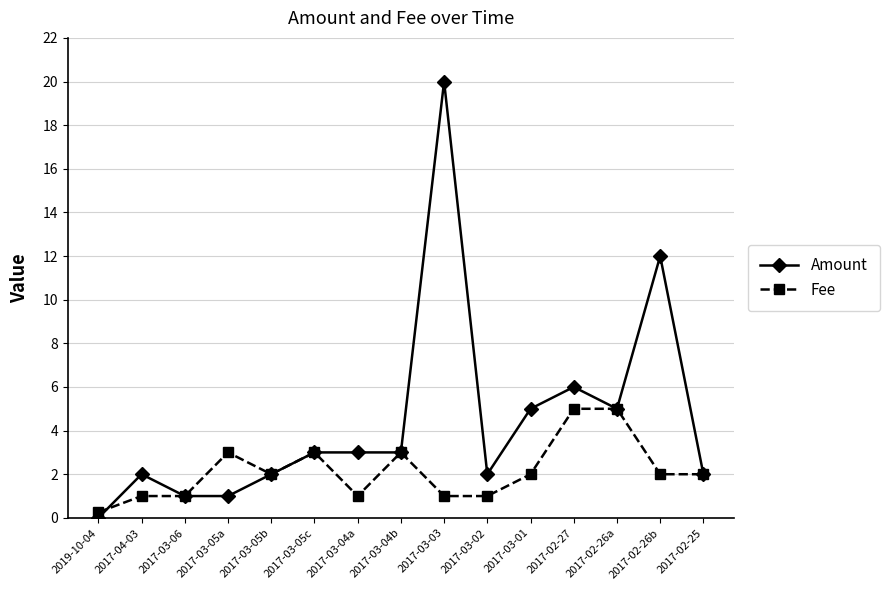

True or false: Fee has a value of 0.7 at 2017-02-25.

False